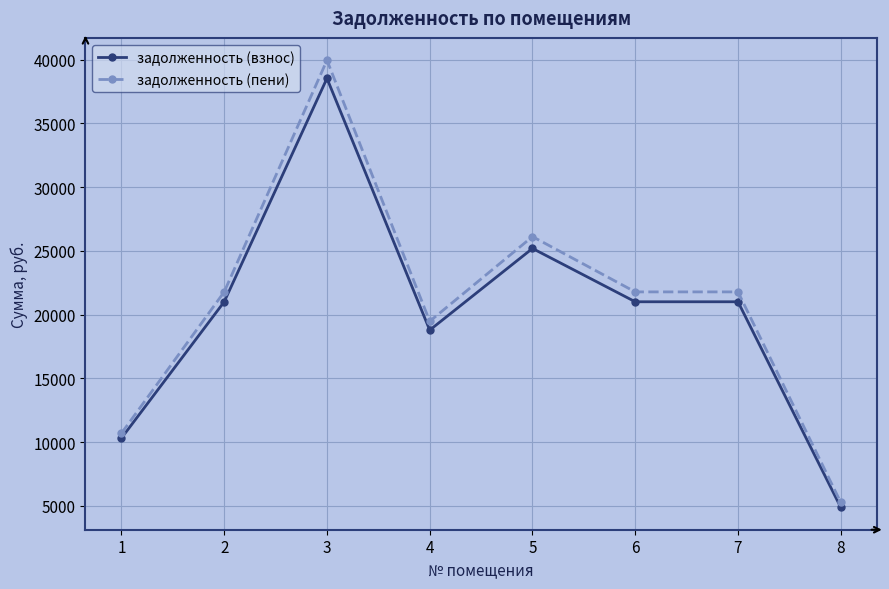

What is the sum of all задолженность (пени) values?

166927.2